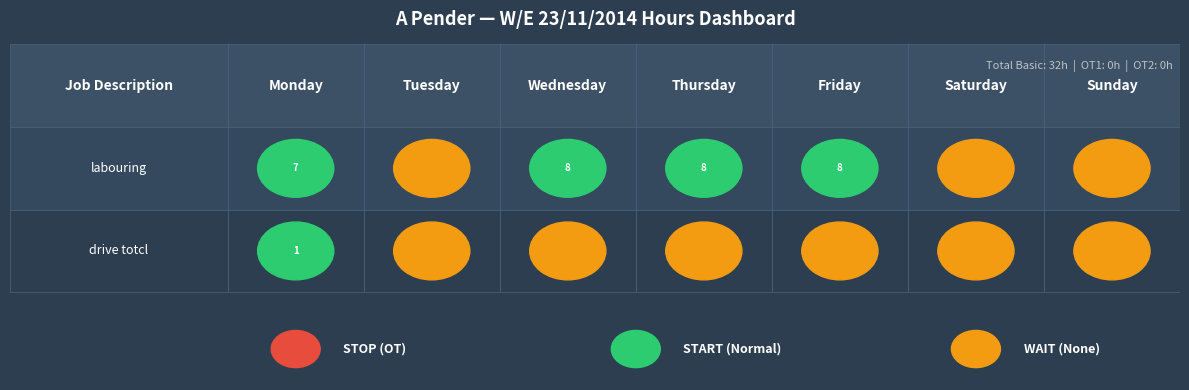

Between Thursday and Sunday, which series saw the biggest shift?

labouring